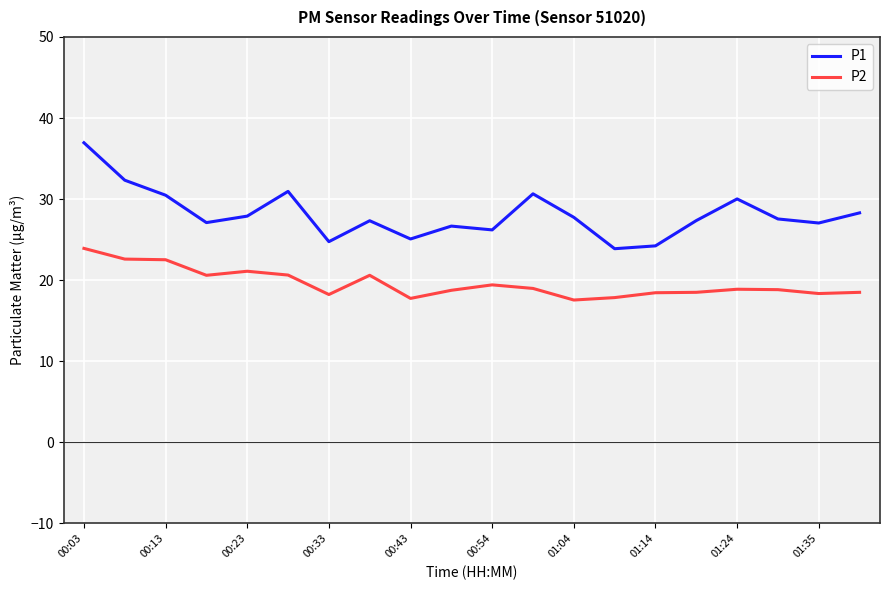

True or false: P2 and P1 intersect in this chart.

False